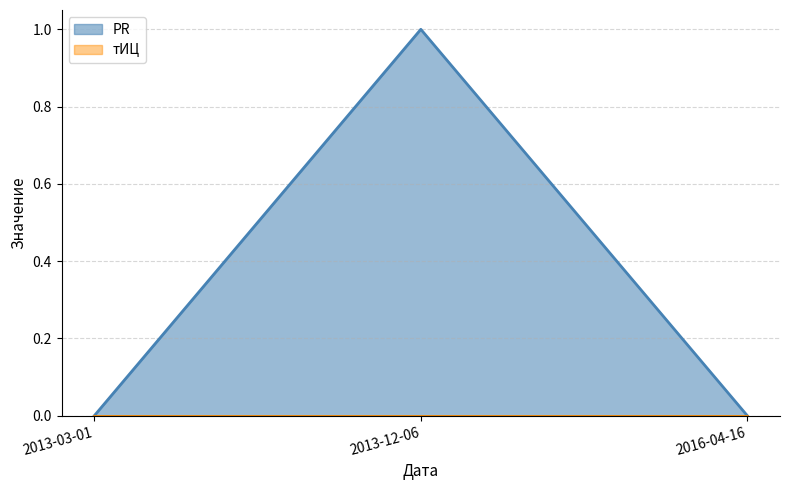

True or false: the data shows 1 at 2013-12-06.

False